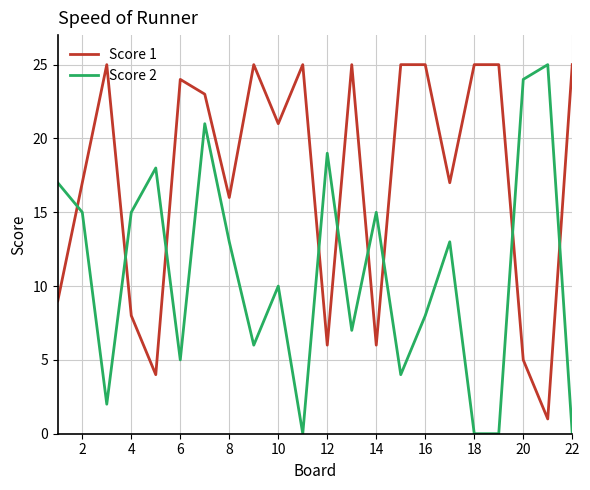

List the series in order of their overall mean, highest first.

Score 1, Score 2